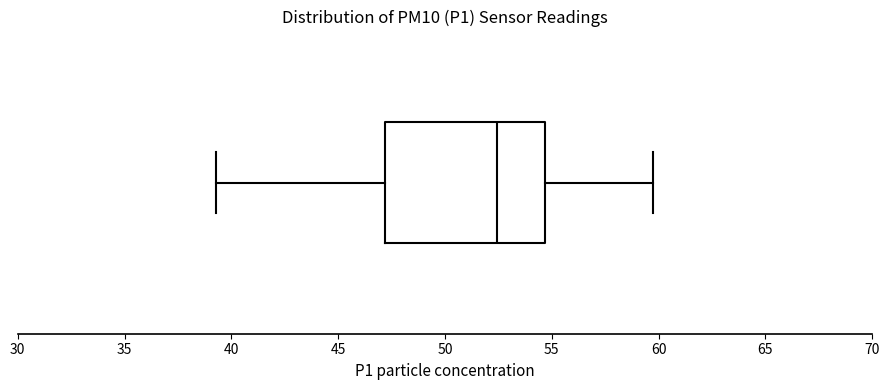

Read this box plot against the x-axis: the position of the median line, the range covered by the box, and the ends of both whiskers. The values are not printed on the chart, so give them approximately, as read against the axis.

median 52.5, box 47.0 to 54.5, whiskers 39.5 to 59.5